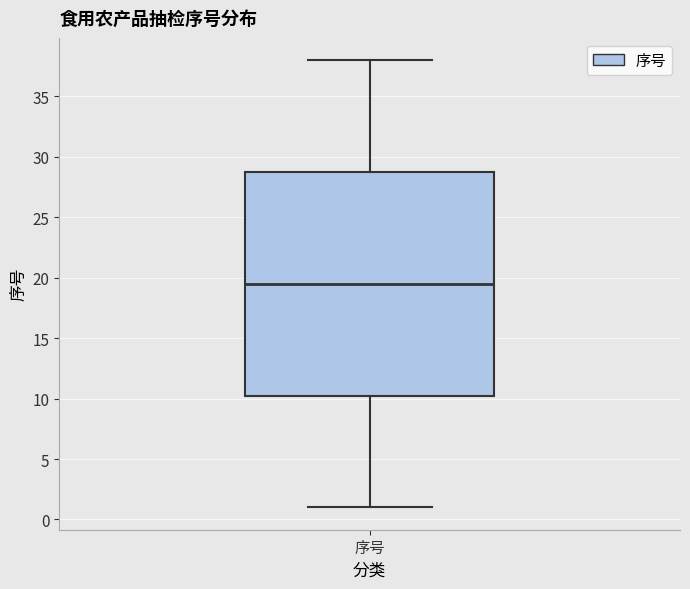

Read this box plot against the y-axis: the position of the median line, the range covered by the box, and the ends of both whiskers. The values are not printed on the chart, so give them approximately, as read against the axis.

median 19.5, box 10.5 to 29.0, whiskers 1.0 to 38.0